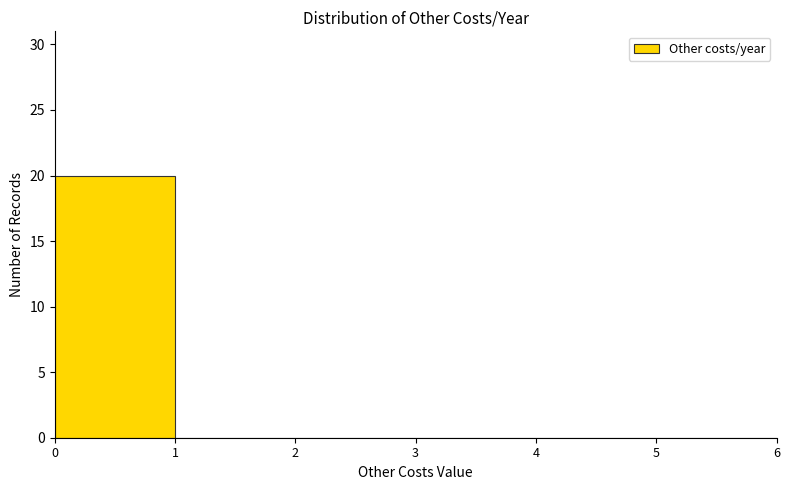

Over which range of the x-axis is the bar tallest?

0 to 1